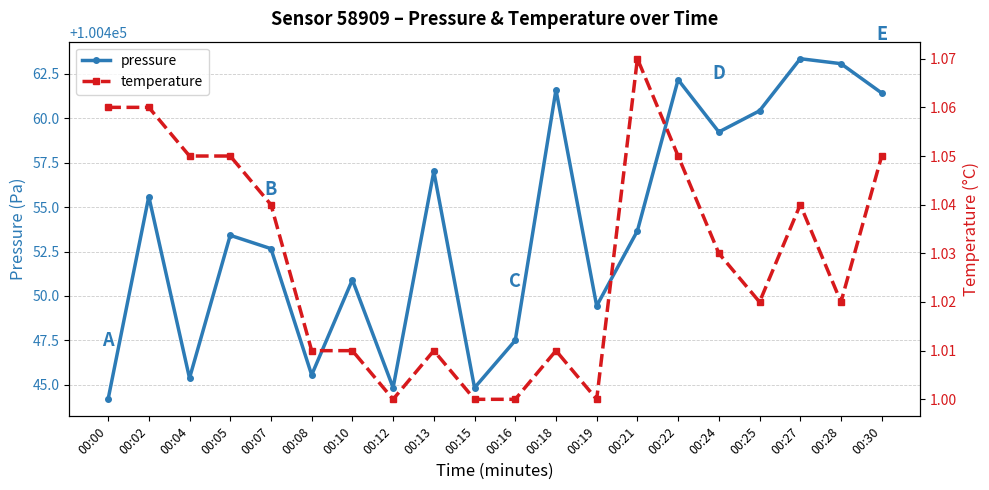

What is the total value across all series at 00:13?

100458.0